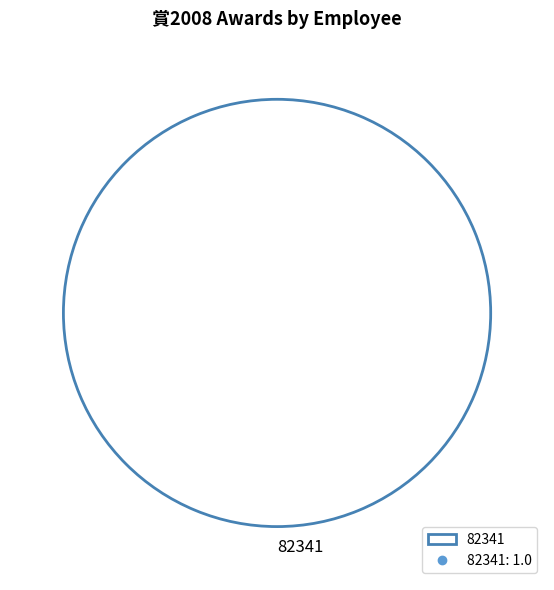

Count the number of slices in the pie.

1